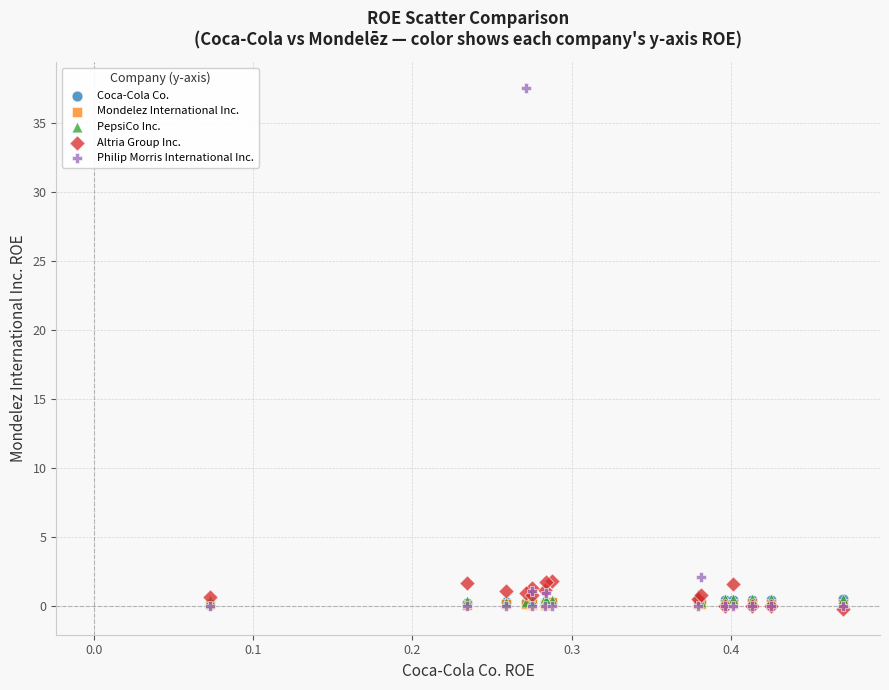

Which series contains the highest Y value?

Philip Morris International Inc.